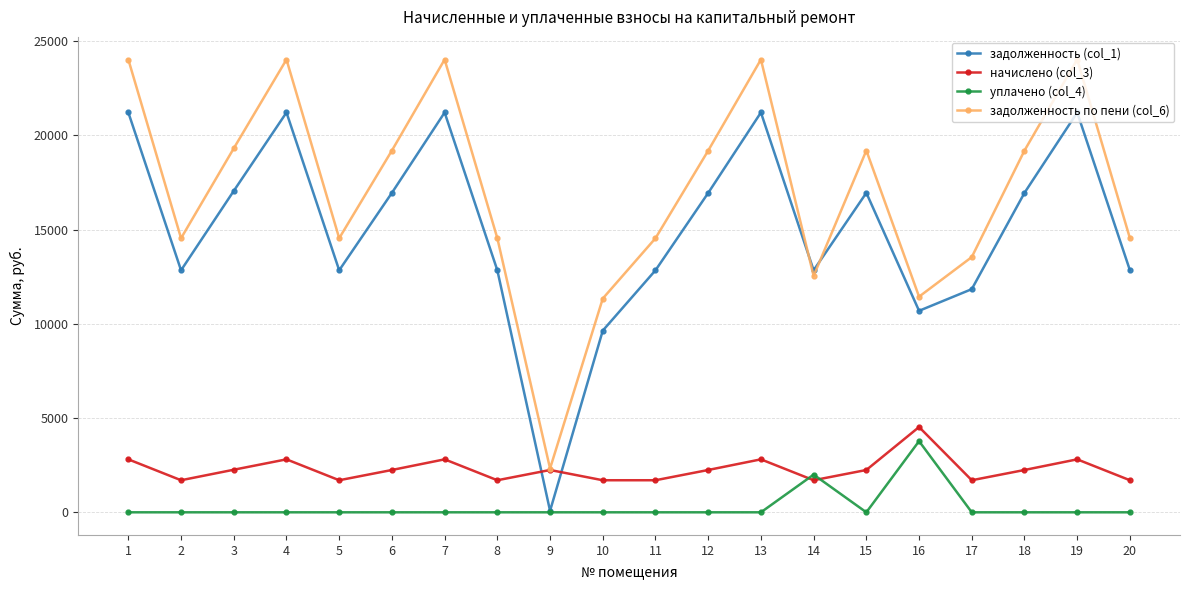

What is the value of the задолженность по пени (col_6) point at the 1st from the left?

24021.7